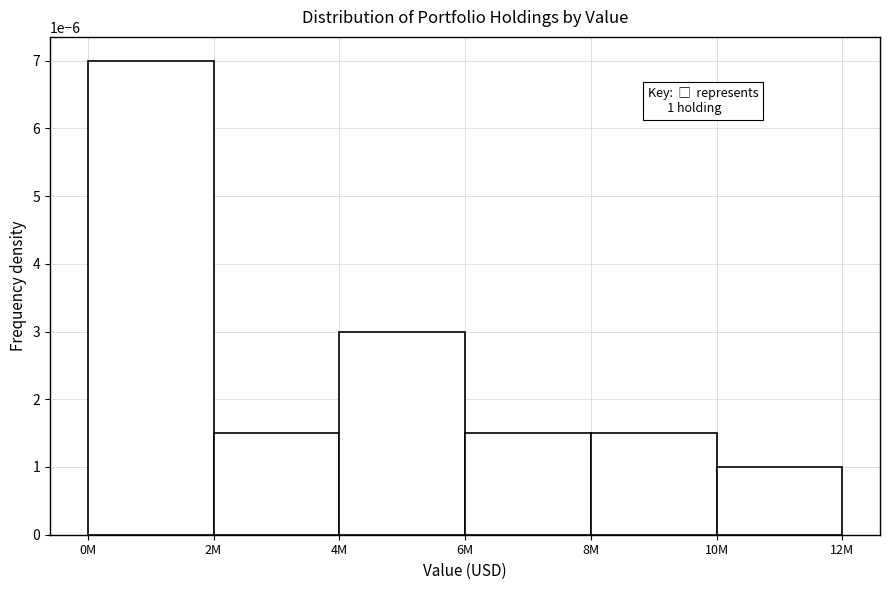

How many values are between 0 and 1?

6